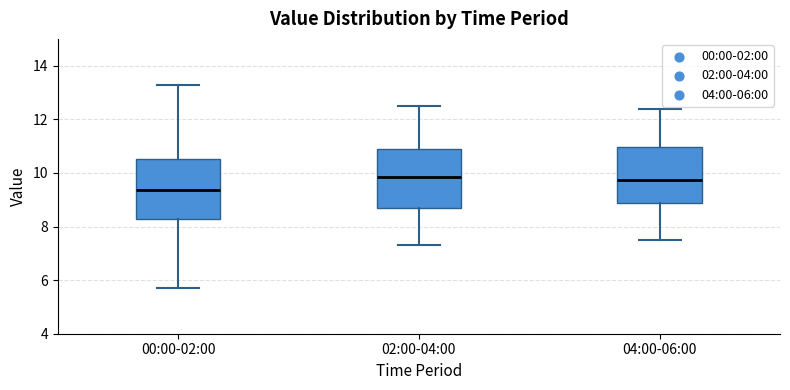

Reading left to right, read every box against the y-axis: the position of its median line, the range the box covers, and the ends of its whiskers. The values are not printed on the chart, so give them approximately, as read against the axis.

00:00-02:00: median 9.4, box 8.2 to 10.6, whiskers 5.8 to 13.2
02:00-04:00: median 9.8, box 8.6 to 10.8, whiskers 7.4 to 12.6
04:00-06:00: median 9.8, box 8.8 to 11.0, whiskers 7.6 to 12.4